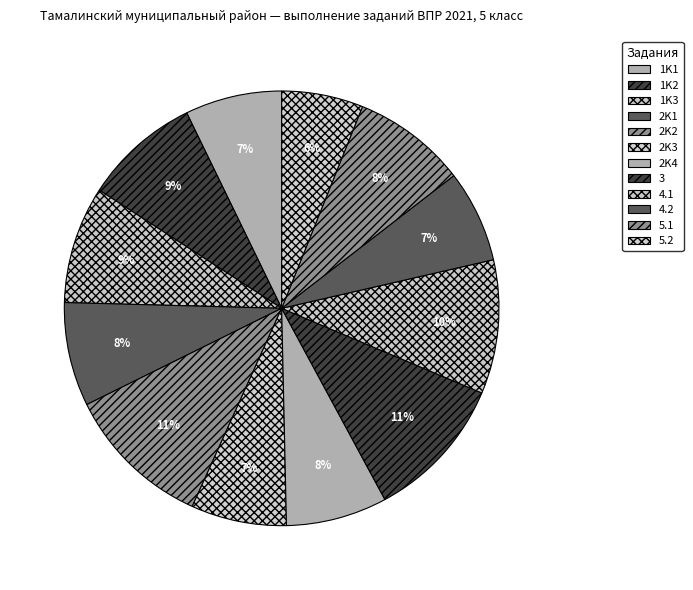

Count the number of slices in the pie.

12